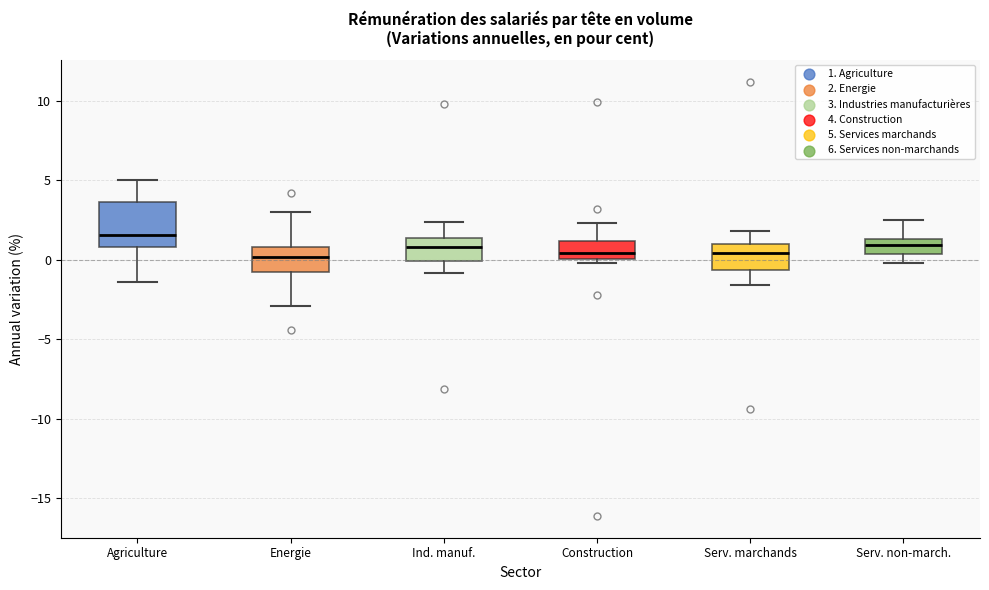

Which box has the highest median line?

Agriculture